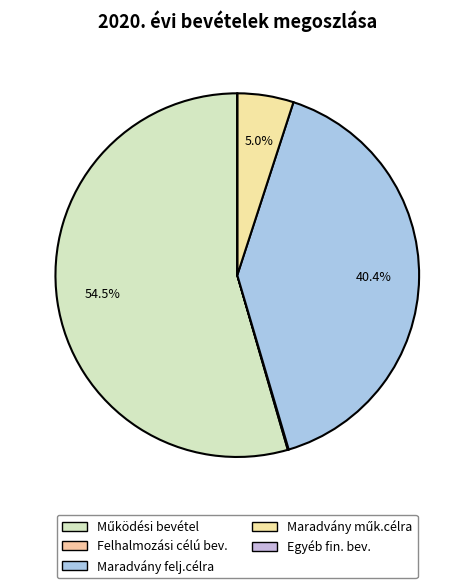

Which slice is the smallest?

Egyéb finanszírozási bevételek